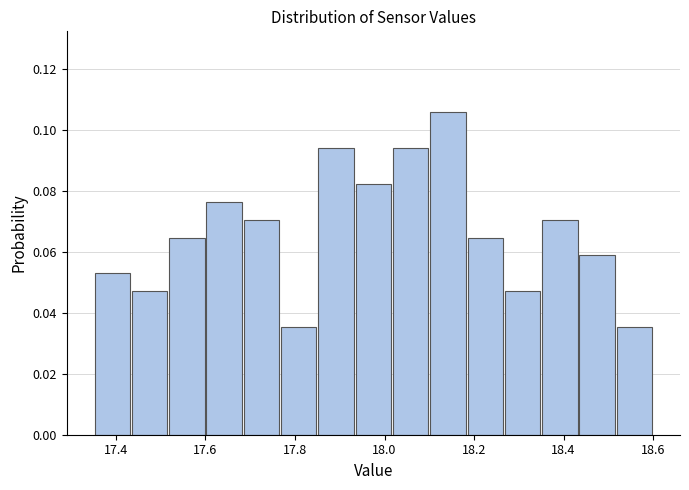

Reading left to right, transcribe this chart: for each bar, give the range it covers on the x-axis and its height. Neither the bar edges nor the heights are printed on the chart, so give them approximately, as read against the axes.

17.36 to 17.44: 0.052
17.44 to 17.52: 0.048
17.52 to 17.60: 0.064
17.60 to 17.68: 0.076
17.68 to 17.76: 0.070
17.76 to 17.86: 0.036
17.86 to 17.94: 0.094
17.94 to 18.02: 0.082
18.02 to 18.10: 0.094
18.10 to 18.18: 0.106
18.18 to 18.26: 0.064
18.26 to 18.36: 0.048
18.36 to 18.44: 0.070
18.44 to 18.52: 0.058
18.52 to 18.60: 0.036